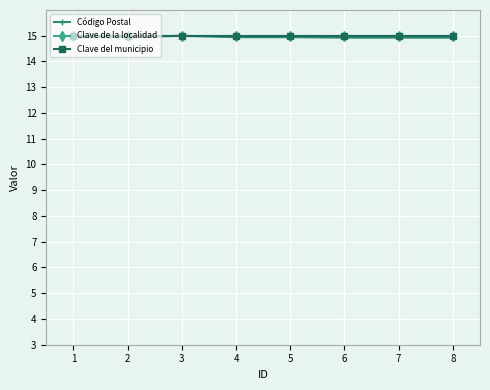

What is the value of the Clave del municipio point at the 7th from the left?

15.0